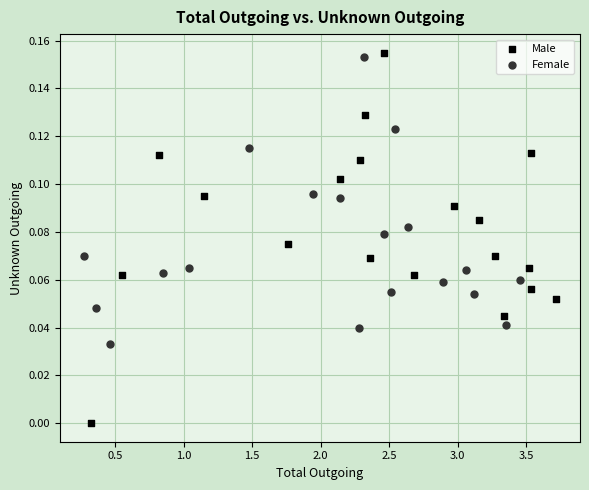

Which series contains the lowest Y value?

Male